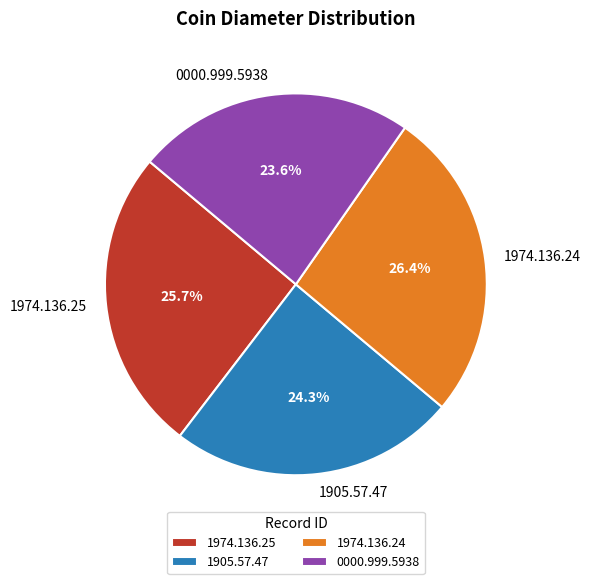

The 1974.136.24 slice represents 26% of the pie. True or false?

True